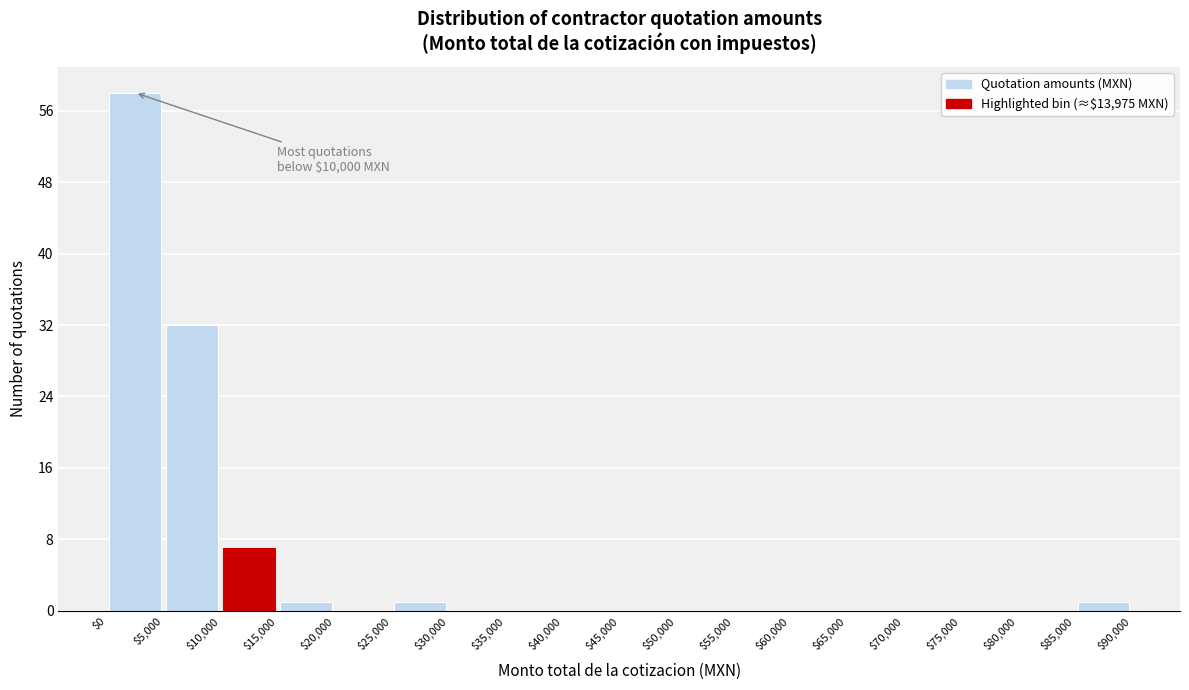

Which range on the x-axis has the tallest bar?

$0 to $5,000